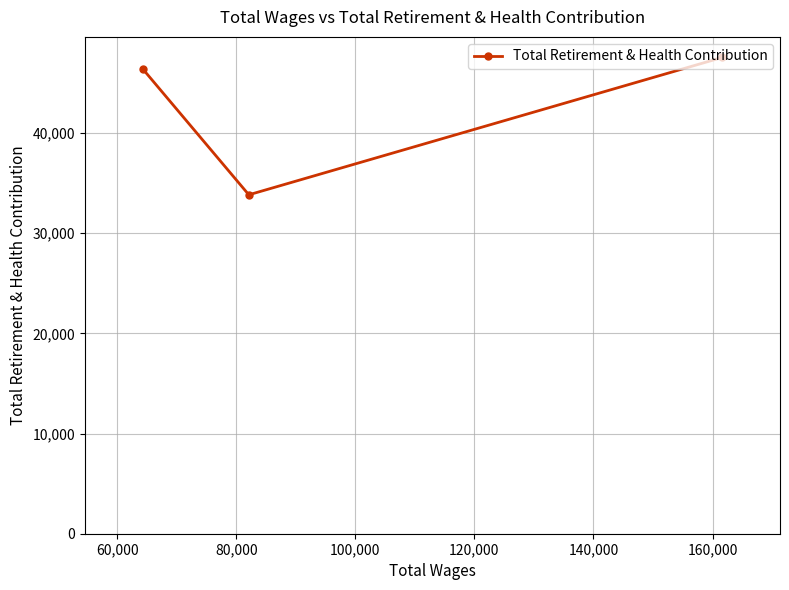

What is the value of the 2nd point from the left?

33844